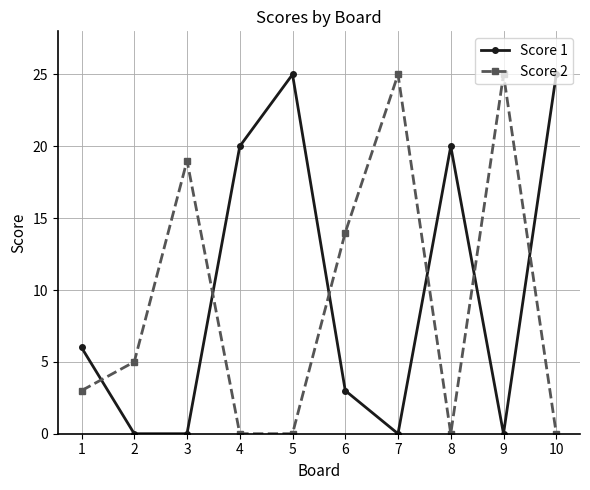

The Score 2 series shows 17 at 7. True or false?

False